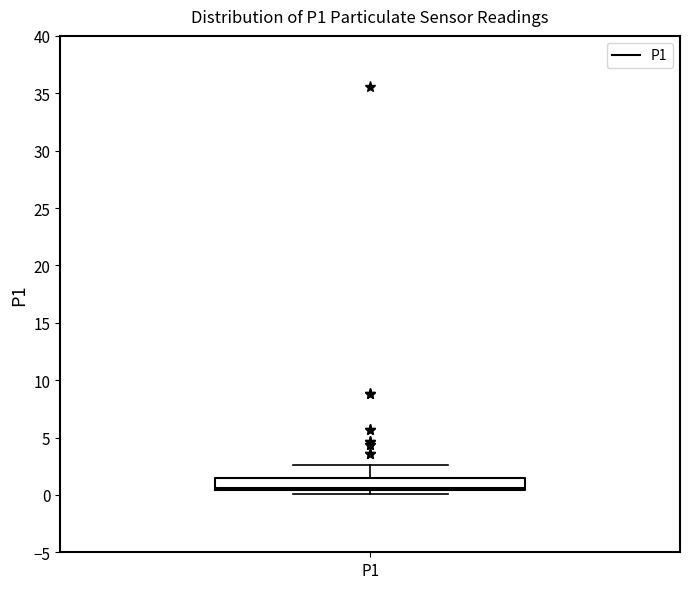

Read this box plot against the y-axis: the position of the median line, the range covered by the box, and the ends of both whiskers. The values are not printed on the chart, so give them approximately, as read against the axis.

median 0.5 (just above the box's lower edge), box 0.5 to 1.5, whiskers 0.0 to 2.5